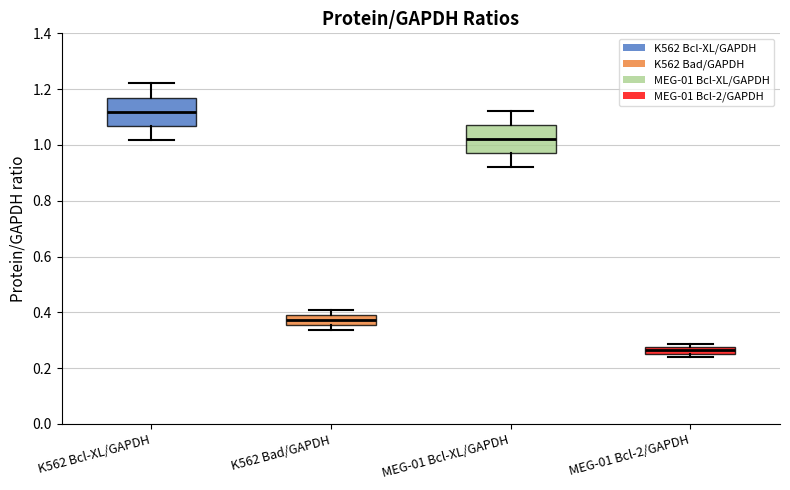

Where is the upper edge of the box for K562 Bad/GAPDH on the y-axis? The values are not printed on the chart, so give them approximately, as read against the axis.

0.38